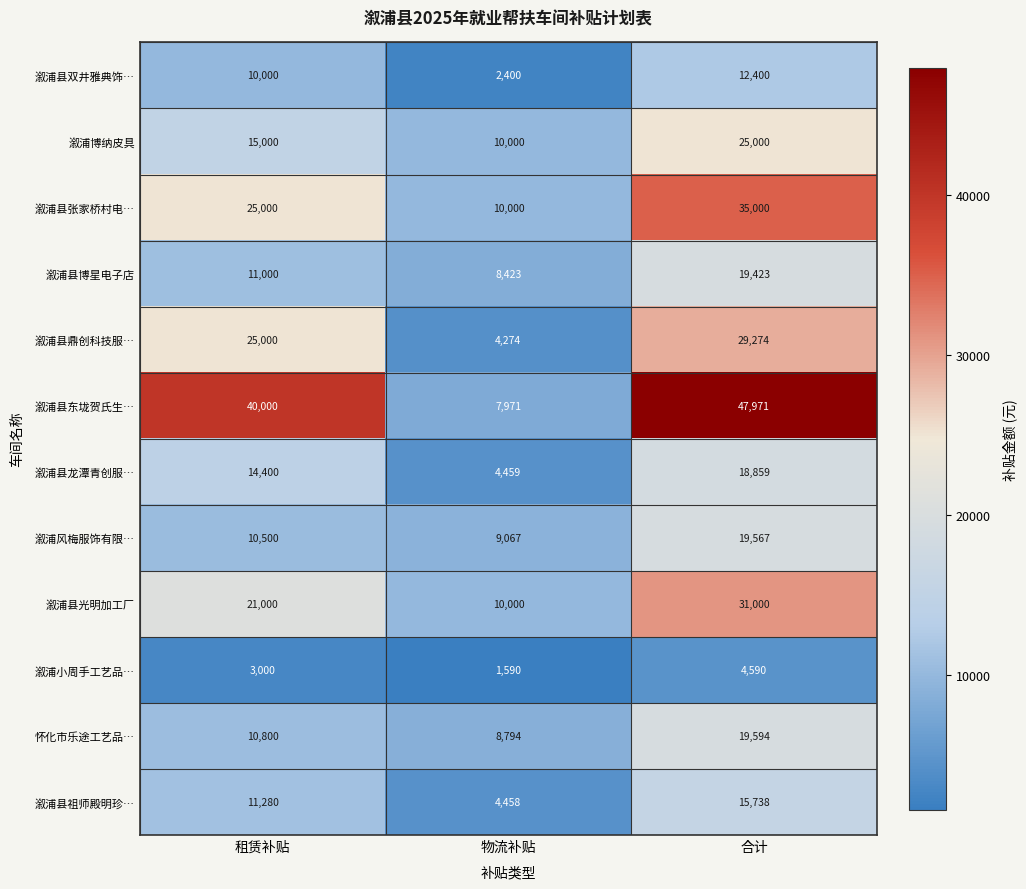

What is the difference between the maximum and minimum values in the 溆浦县双井雅典饰… series?

10000